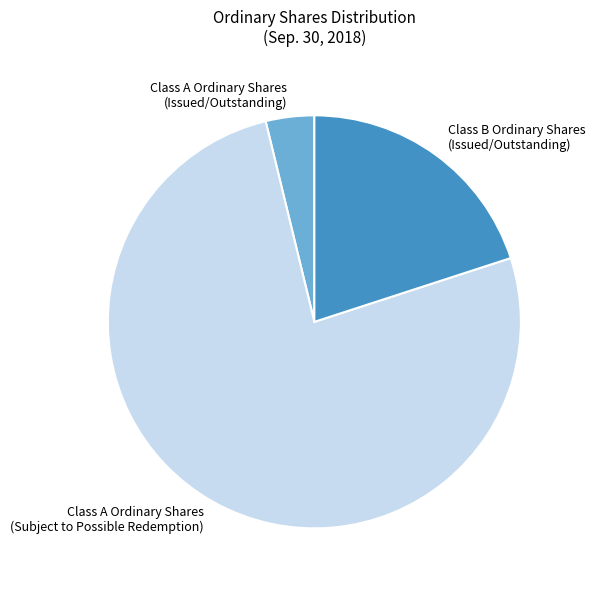

Which has a higher value, Class B Ordinary Shares (Issued/Outstanding) or Class A Ordinary Shares (Issued/Outstanding)?

Class B Ordinary Shares (Issued/Outstanding)